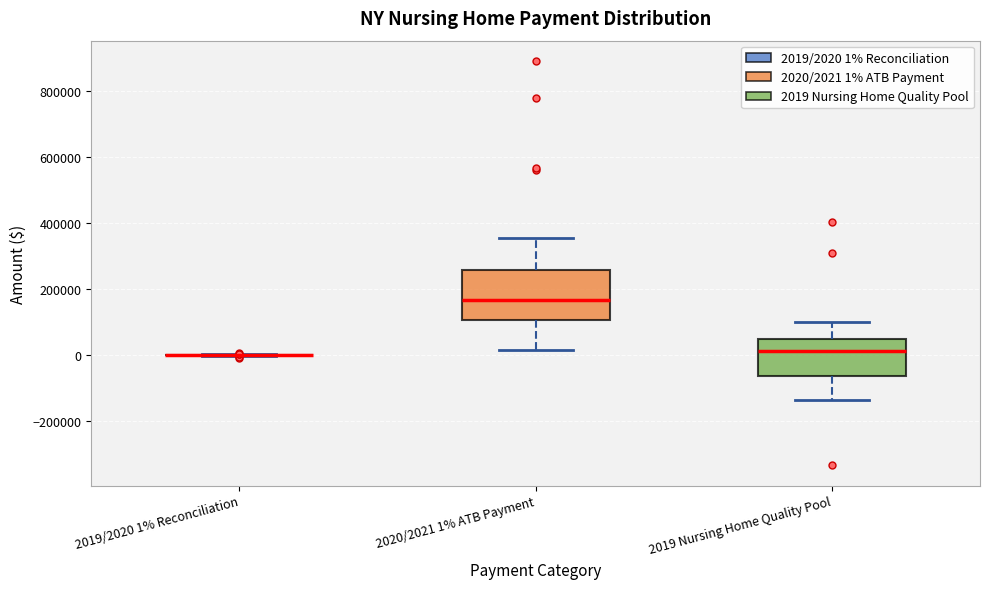

Comparing the boxes themselves (not the whiskers), which one is the tallest?

2020/2021 1% ATB Payment